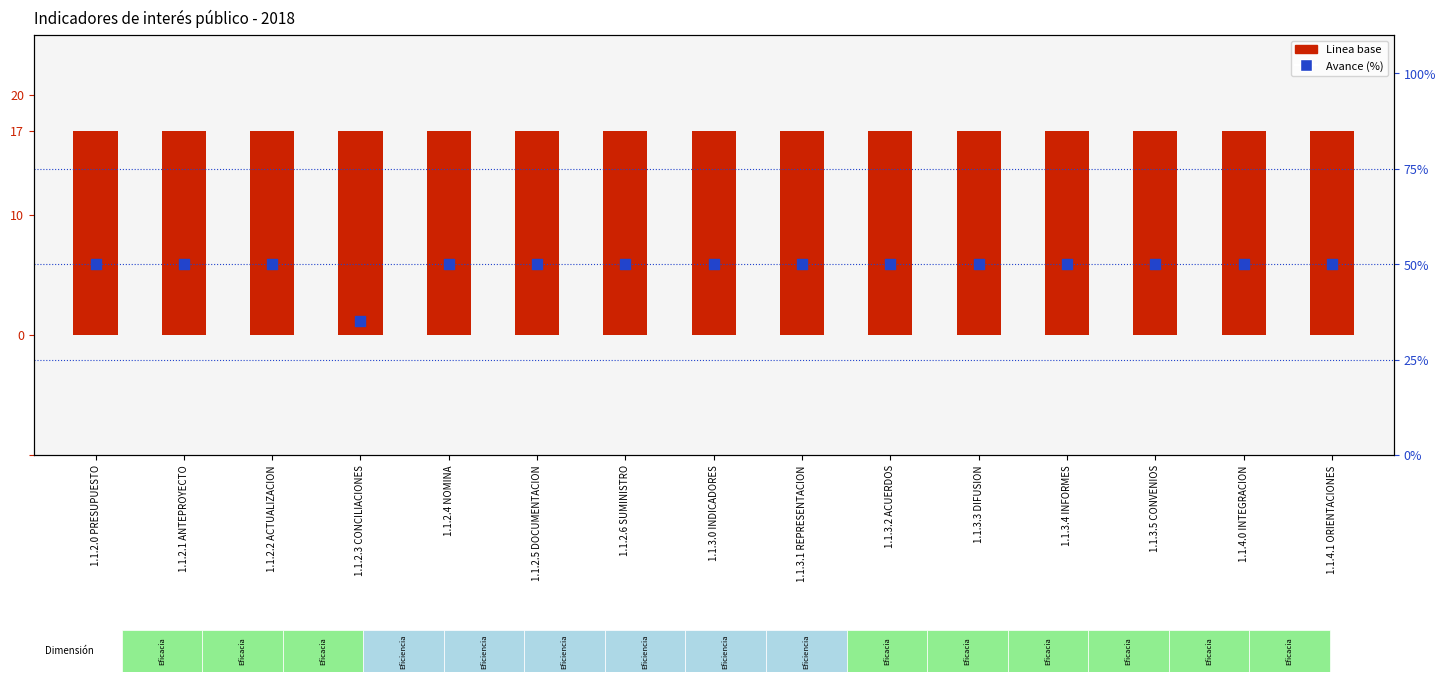

At which category is the sum across all series the highest?

1.1.2.0 PRESUPUESTO